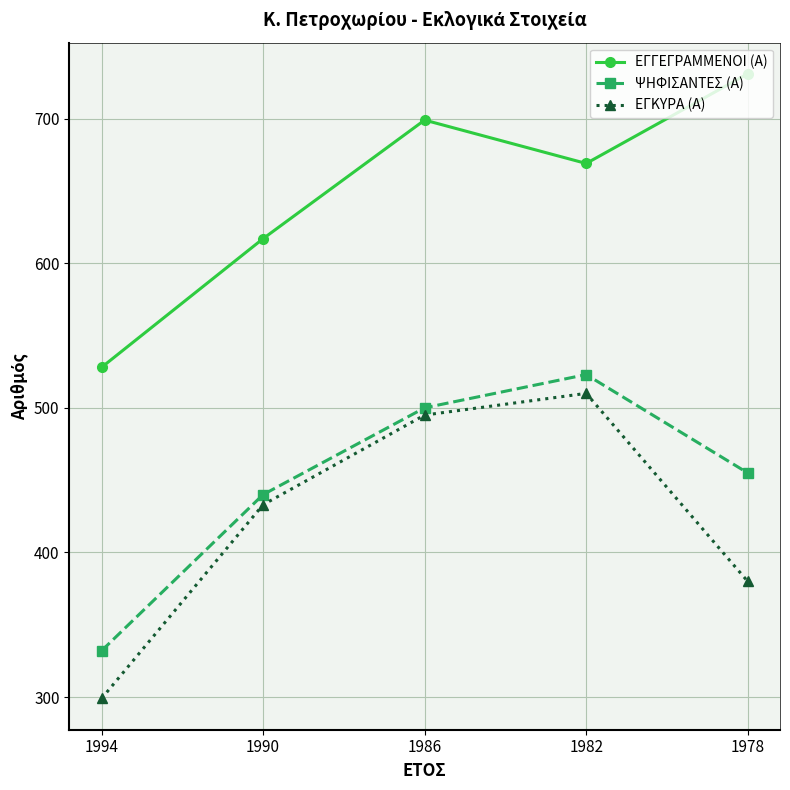

True or false: ΕΓΓΕΓΡΑΜΜΕΝΟΙ (Α) has a value of 731 at 1978.

True